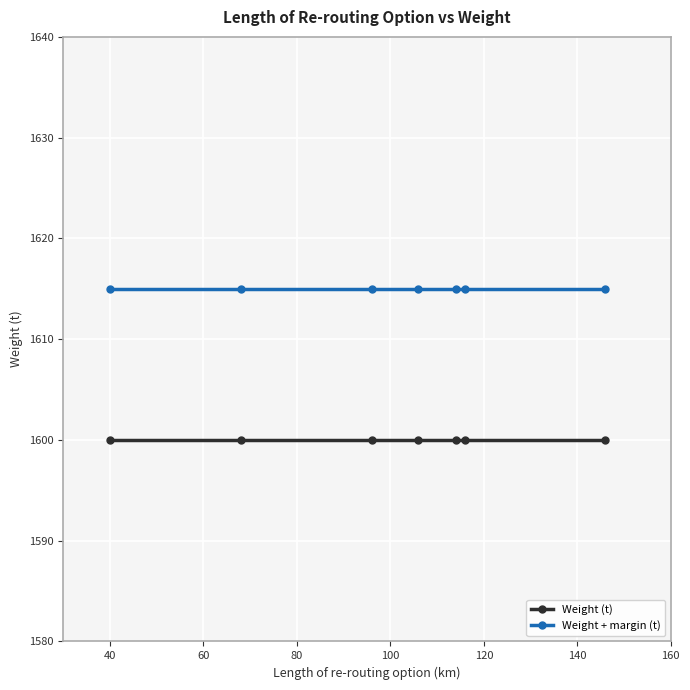

What are all the series names shown in the legend?

Weight (t), Weight + margin (t)